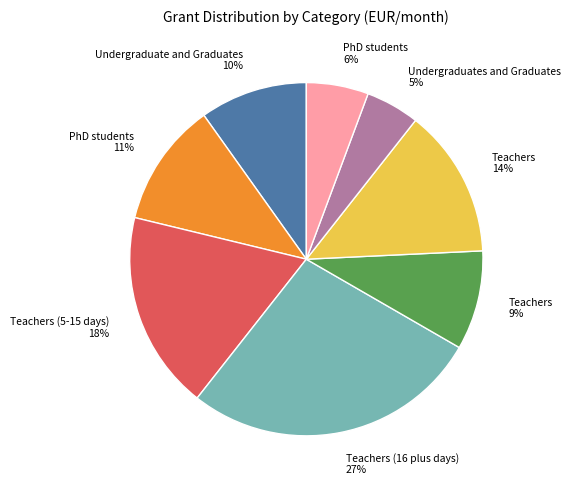

Is there any slice that represents more than half of the pie?

No